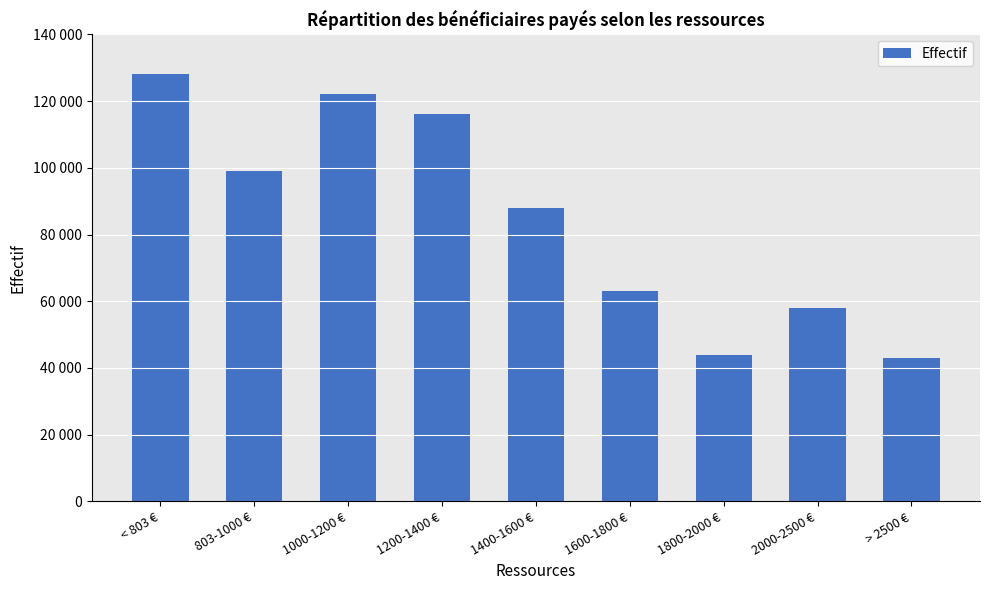

The chart shows a value of 85531 at < 803 €. True or false?

False